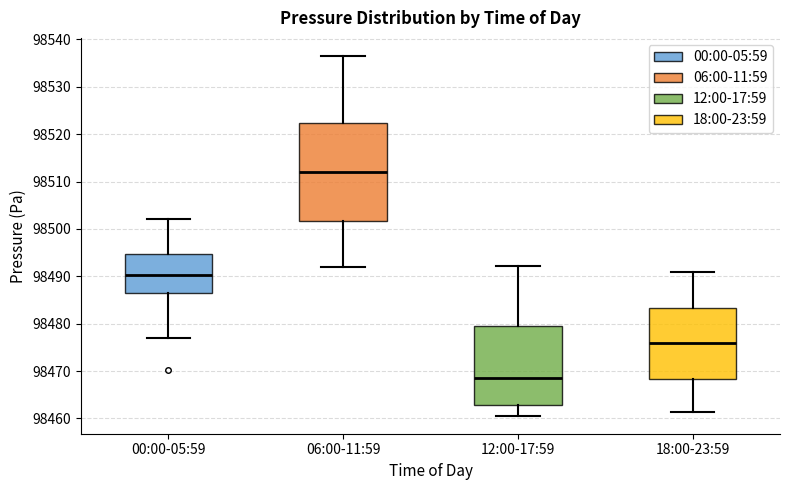

Reading left to right, read every box against the y-axis: the position of its median line, the range the box covers, and the ends of its whiskers. The values are not printed on the chart, so give them approximately, as read against the axis.

00:00-05:59: median 98490, box 98487 to 98495, whiskers 98477 to 98502
06:00-11:59: median 98512, box 98502 to 98522, whiskers 98492 to 98537
12:00-17:59: median 98469, box 98463 to 98480, whiskers 98461 to 98492
18:00-23:59: median 98476, box 98468 to 98483, whiskers 98461 to 98491